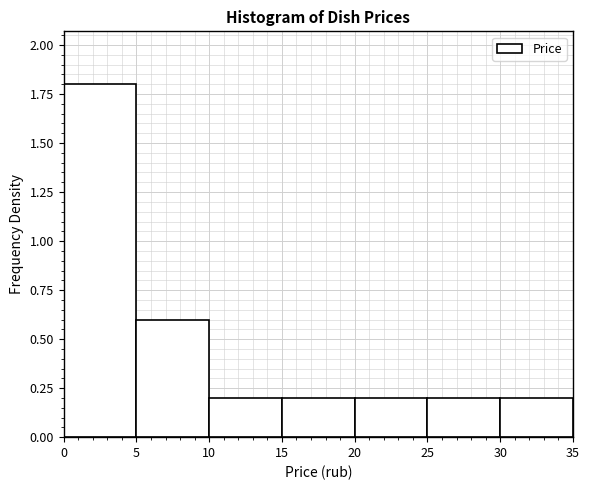

Reading left to right, transcribe this chart: for each bar, give the range it covers on the x-axis and its height. The values are not printed on the chart, so give them approximately, as read against the axis.

0 to 5: 1.8
5 to 10: 0.6
10 to 15: 0.2
15 to 20: 0.2
20 to 25: 0.2
25 to 30: 0.2
30 to 35: 0.2